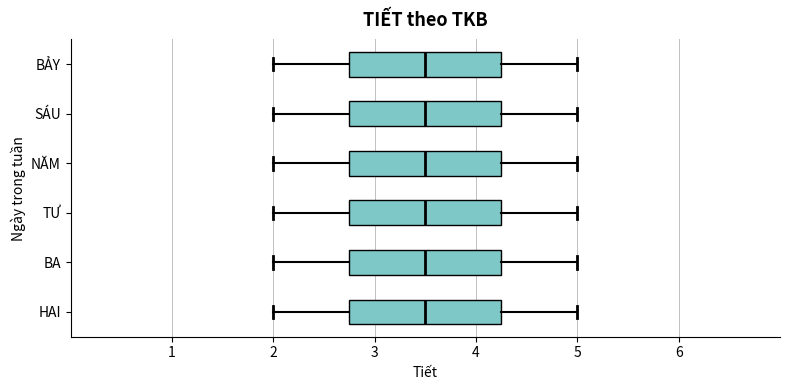

Where does the median line of the box for BA sit on the x-axis? The values are not printed on the chart, so give them approximately, as read against the axis.

3.5